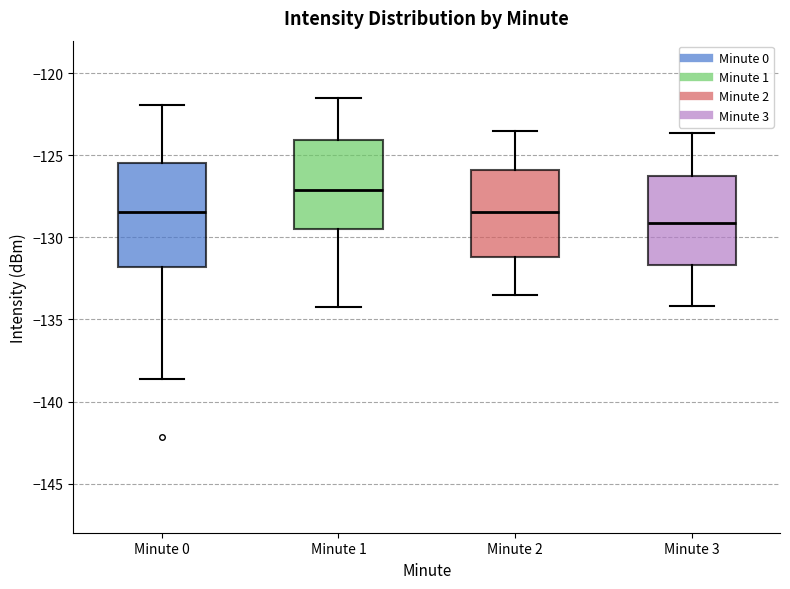

Reading left to right, transcribe this box plot: for each box, give where its median line is, the range the box spans, and where its two whiskers end, as read against the y-axis. The values are not printed on the chart, so give them approximately, as read against the axis.

Minute 0: median -128.5, box -132.0 to -125.5, whiskers -138.5 to -122.0
Minute 1: median -127.0, box -129.5 to -124.0, whiskers -134.0 to -121.5
Minute 2: median -128.5, box -131.0 to -126.0, whiskers -133.5 to -123.5
Minute 3: median -129.0, box -131.5 to -126.5, whiskers -134.0 to -123.5